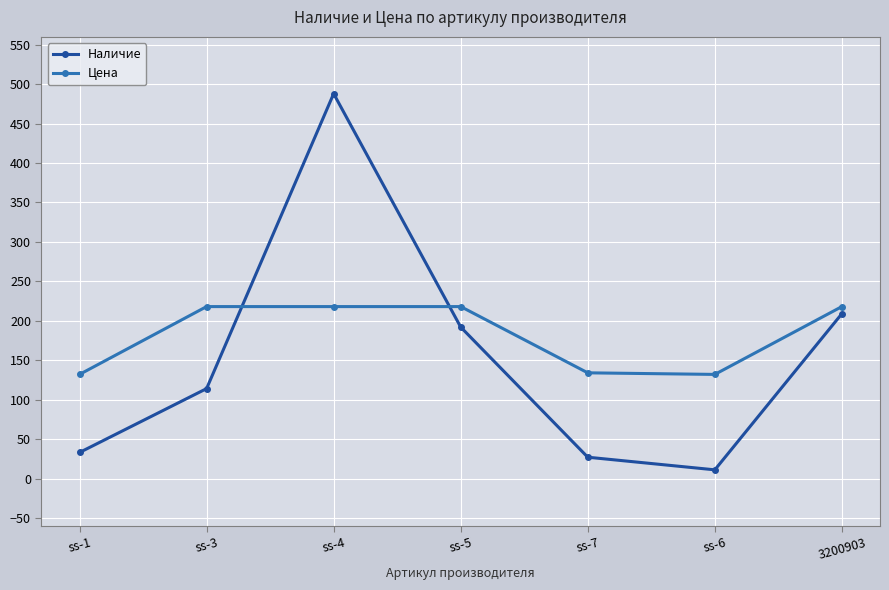

How many intersections are there between Наличие and Цена?

2